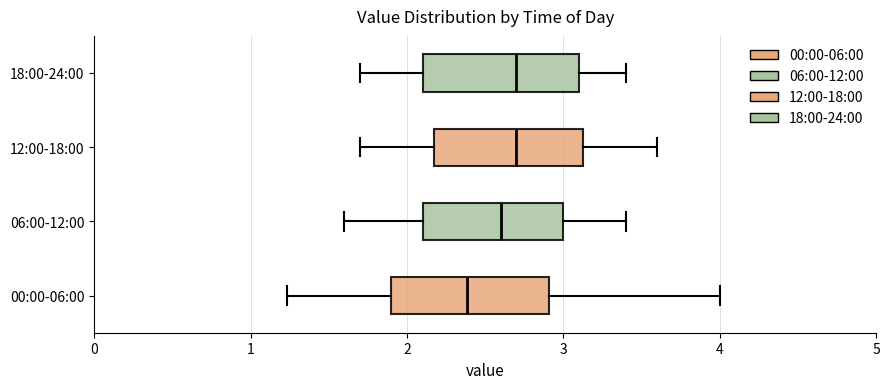

Where does the right whisker of the box for 18:00-24:00 end on the x-axis? The values are not printed on the chart, so give them approximately, as read against the axis.

3.4